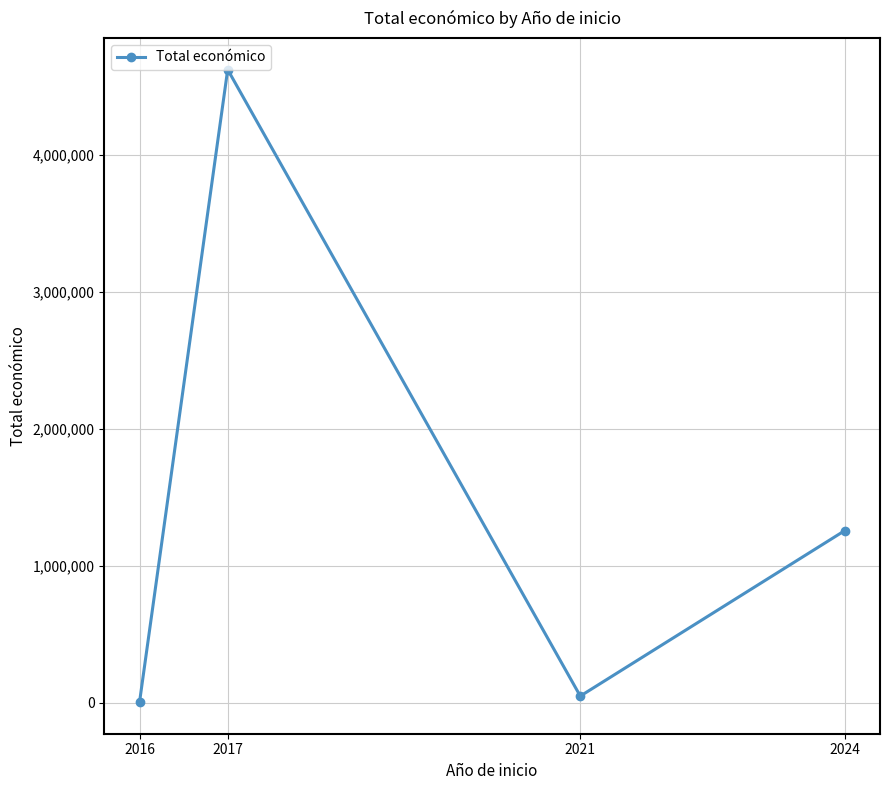

Reading right to left, what are all the values shown in this chart?

2024=1258267	2021=49977	2017=4625100	2016=6000